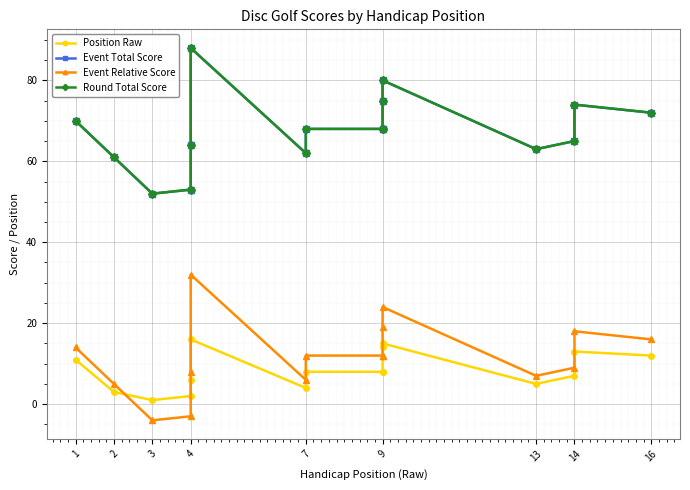

What is the sum of all Event Total Score values?

1083